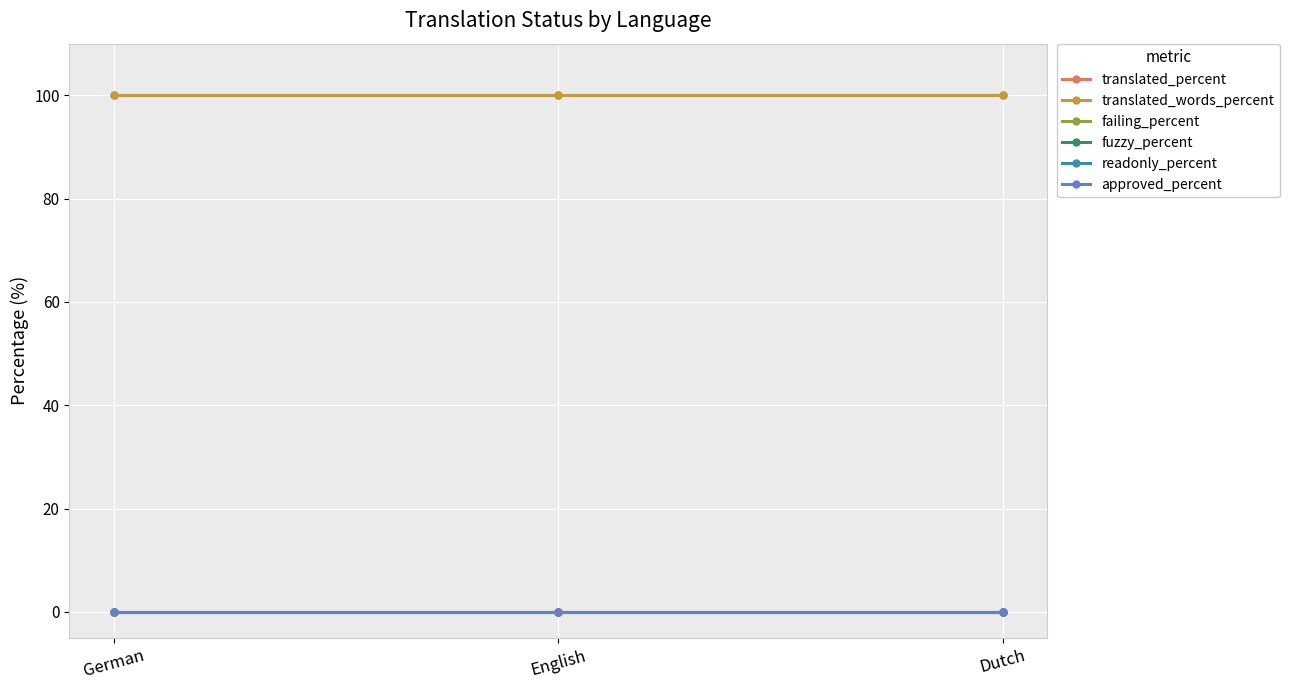

Does the chart have visible grid lines?

Yes